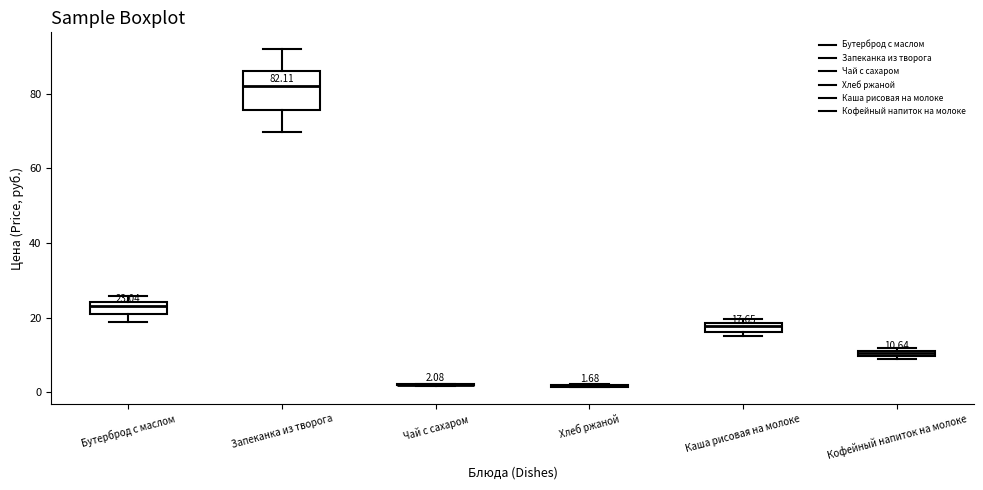

Comparing the boxes themselves (not the whiskers), which one is the tallest?

Запеканка из творога